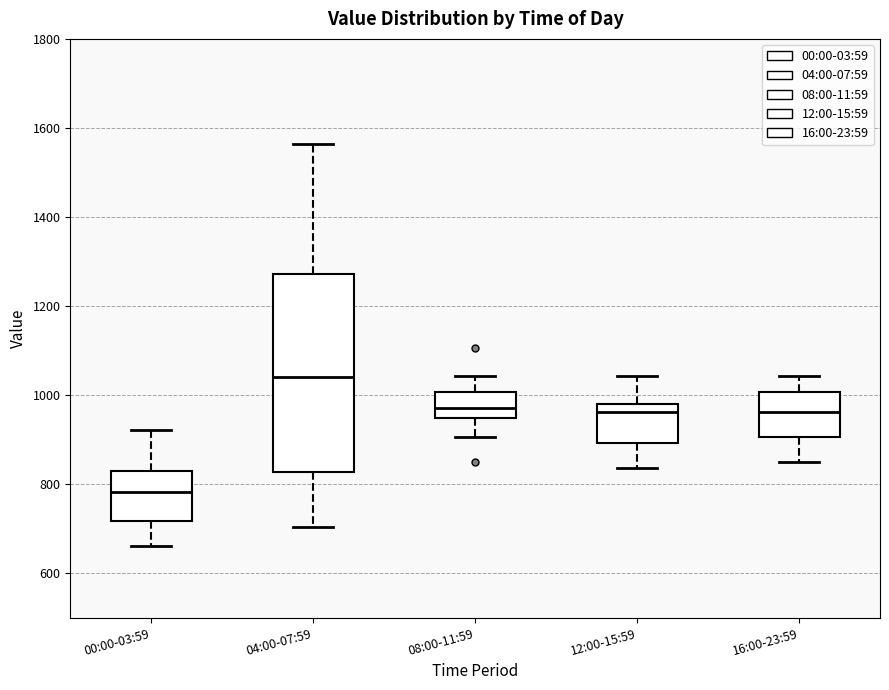

Where does the median line of the box for 00:00-03:59 sit on the y-axis? The values are not printed on the chart, so give them approximately, as read against the axis.

780